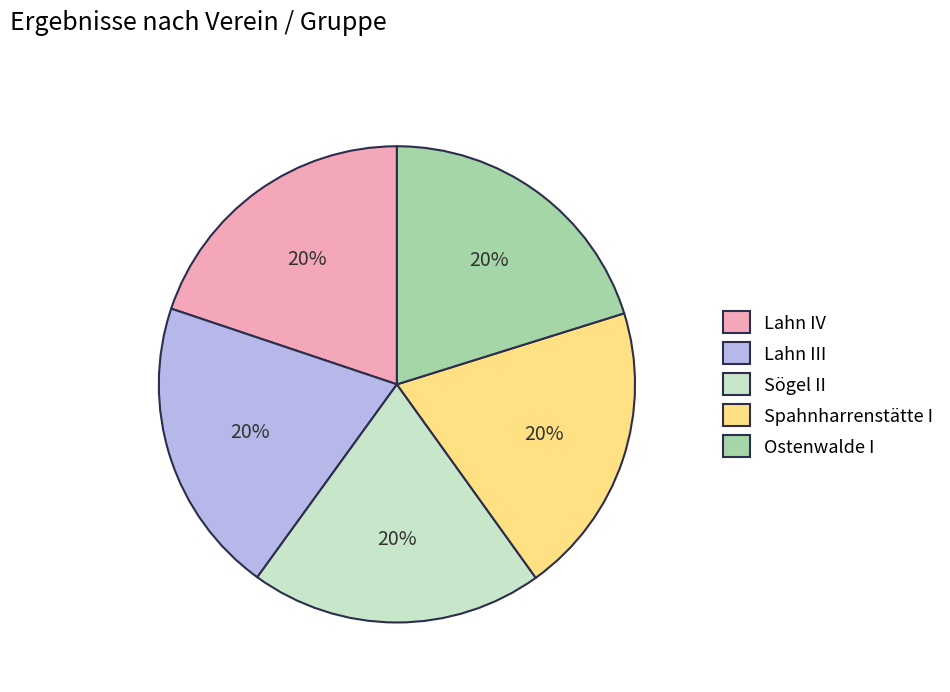

Approximately how many times larger is the value at Lahn III compared to Ostenwalde I?

1.0